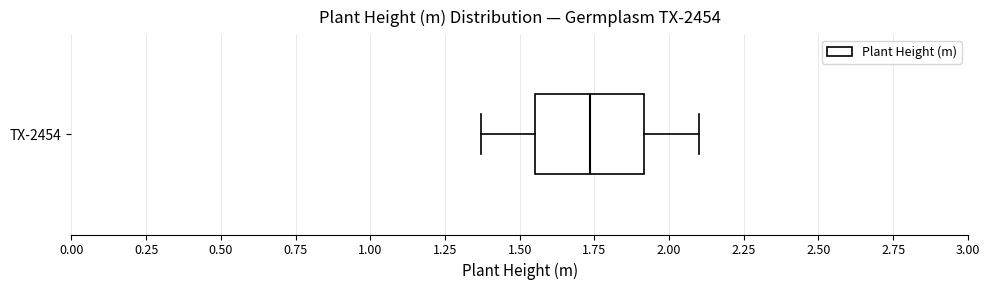

Read this box plot against the x-axis: the position of the median line, the range covered by the box, and the ends of both whiskers. The values are not printed on the chart, so give them approximately, as read against the axis.

median 1.75, box 1.55 to 1.90, whiskers 1.35 to 2.10